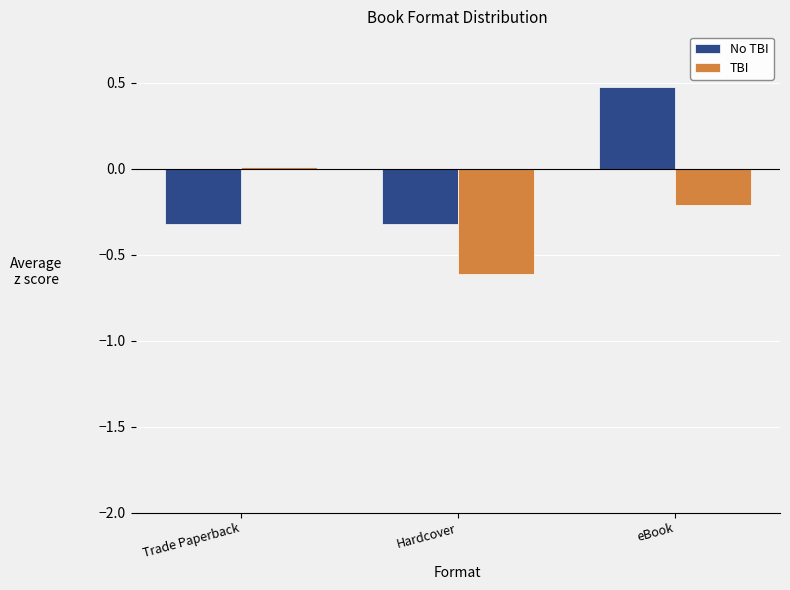

Which series has the largest range (max minus min)?

No TBI